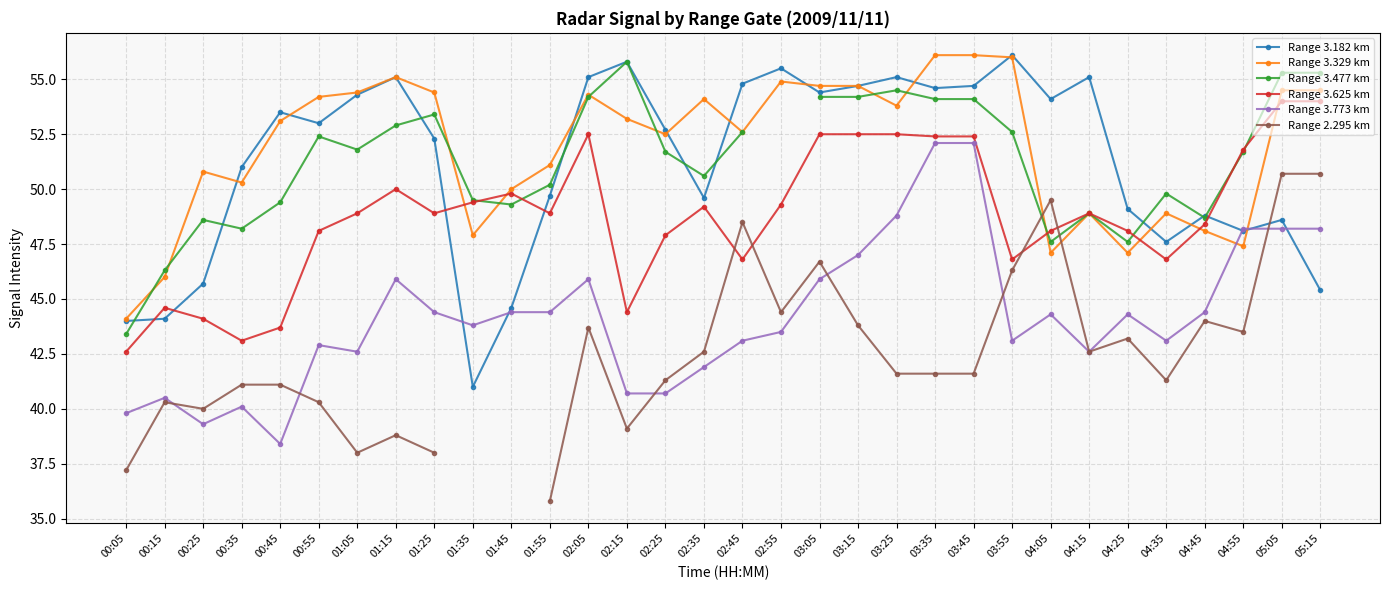

What is the lowest value of the Range 3.329 km series?

44.1